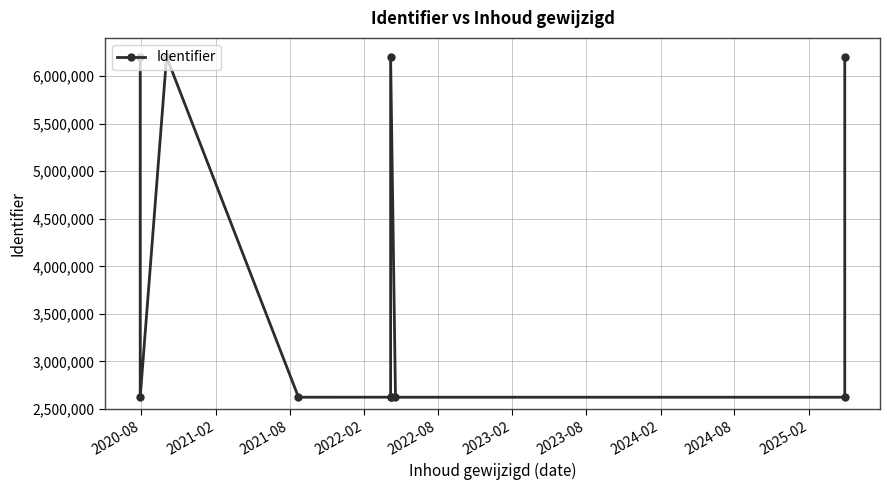

Reading left to right, transcribe all the data shown in this chart.

6200088	2624703	6200086	2624341	2624702	2624705	6200093	2624344	2624340	6200084